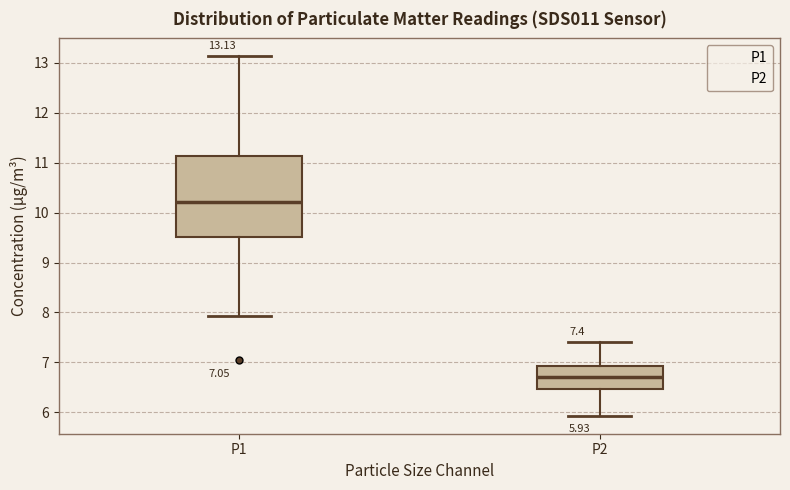

Which box has the lowest median line?

P2